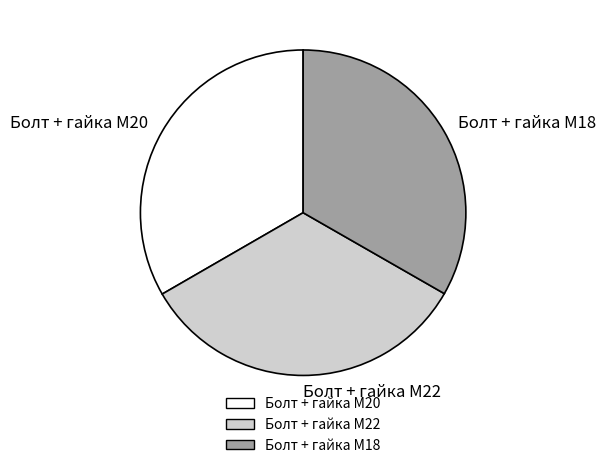

Is there a majority slice in this chart?

No